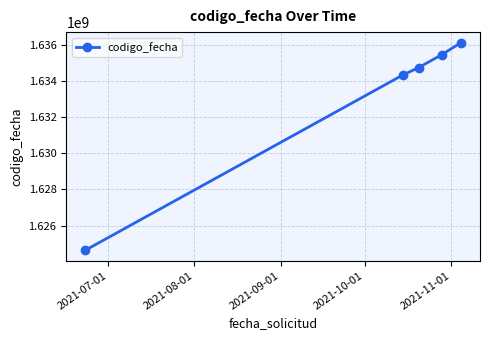

True or false: the data has more than 2 interior local peaks.

False